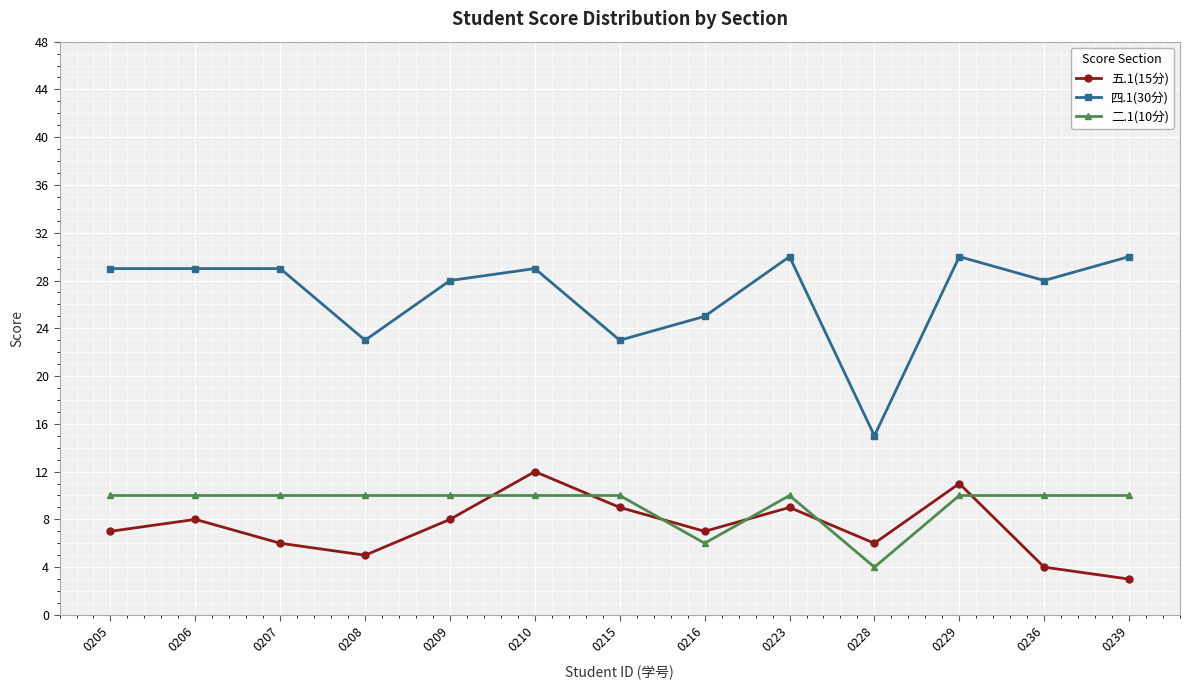

Is it true that 二.1(10分) equals 10 at 0207?

True